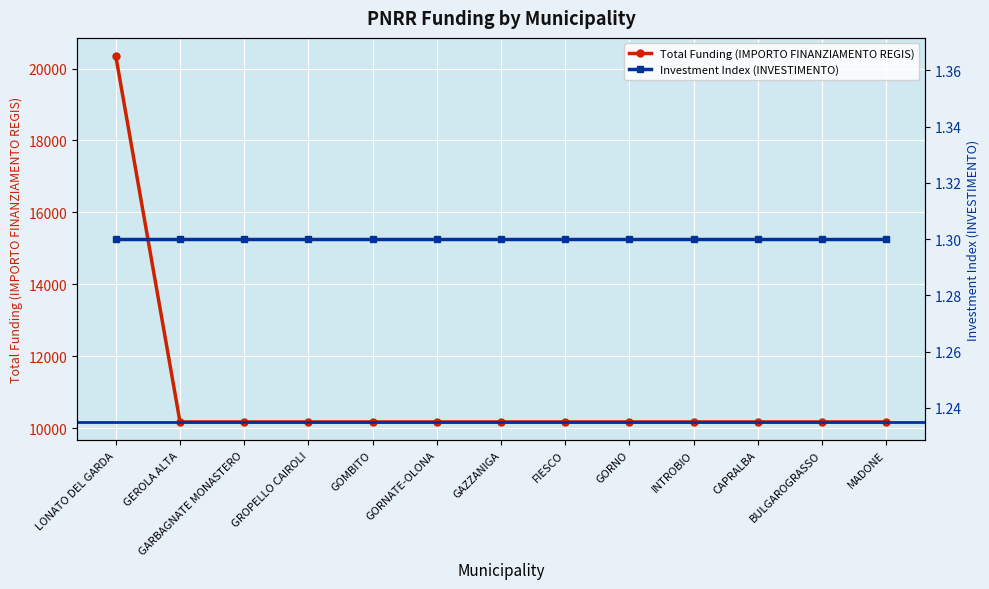

True or false: Investment Index (INVESTIMENTO) has a value of 1.3 at FIESCO.

True